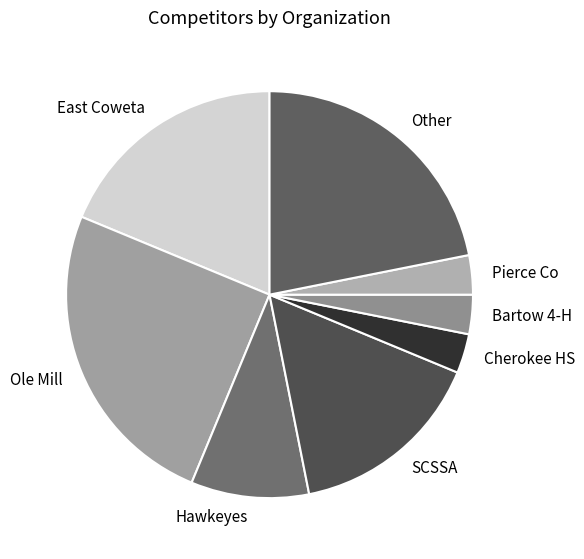

Is the sum of Pierce Co and Hawkeyes greater than half?

No